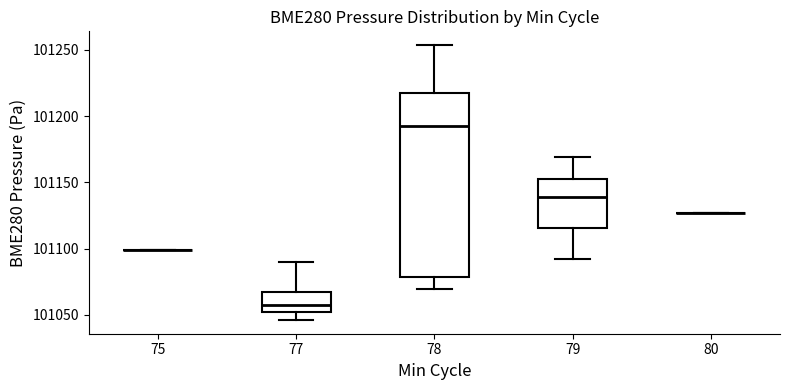

Comparing the boxes themselves (not the whiskers), which one is the tallest?

78